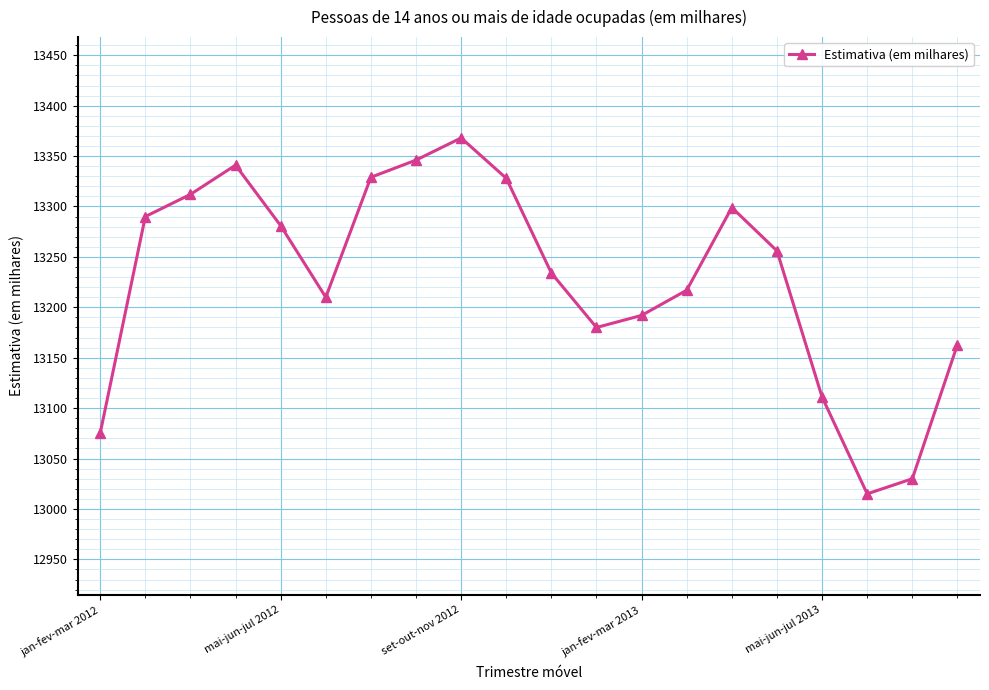

How many data points are less than 13256?

10